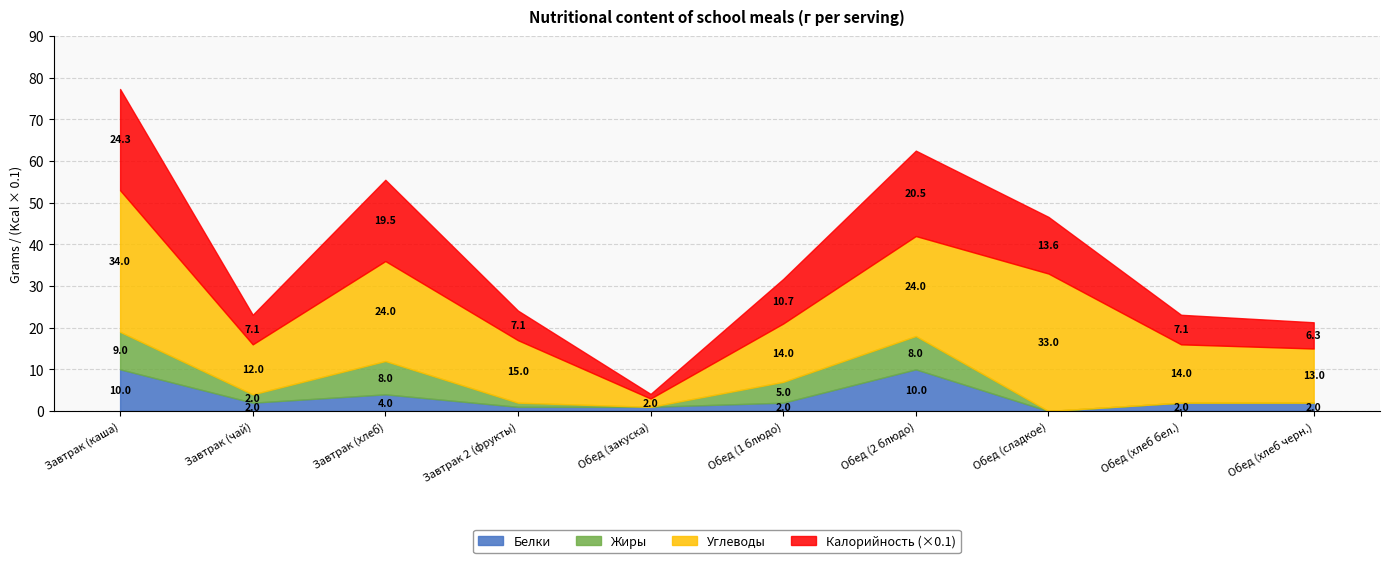

Rank the series by their maximum value, from lowest to highest.

Жиры, Белки, Калорийность (×0.1), Углеводы